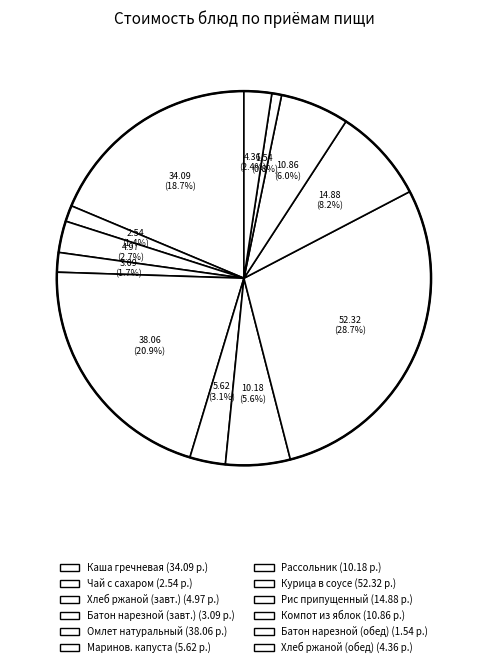

How many segments does this pie chart have?

12